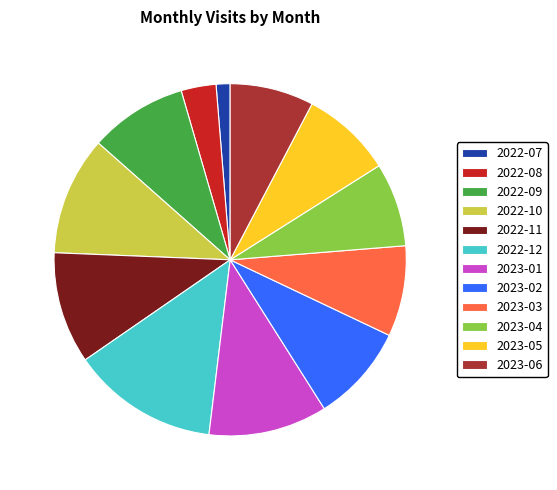

Do 2022-09 and 2022-10 together represent more than half of the pie?

No